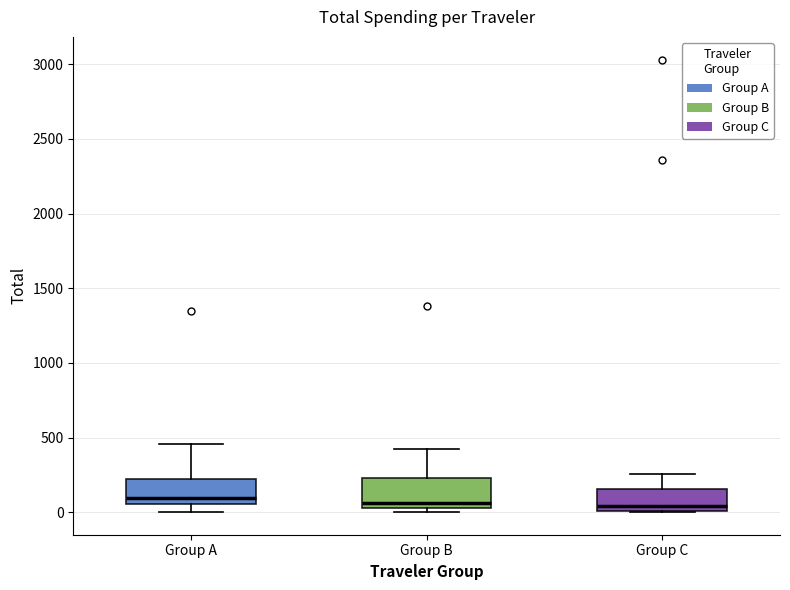

Reading left to right, read every box against the y-axis: the position of its median line, the range the box covers, and the ends of its whiskers. The values are not printed on the chart, so give them approximately, as read against the axis.

Group A: median 100, box 50 to 200, whiskers 0 to 450
Group B: median 50 (just above the box's lower edge), box 50 to 250, whiskers 0 to 450
Group C: median 50, box 0 to 150, whiskers 0 to 250